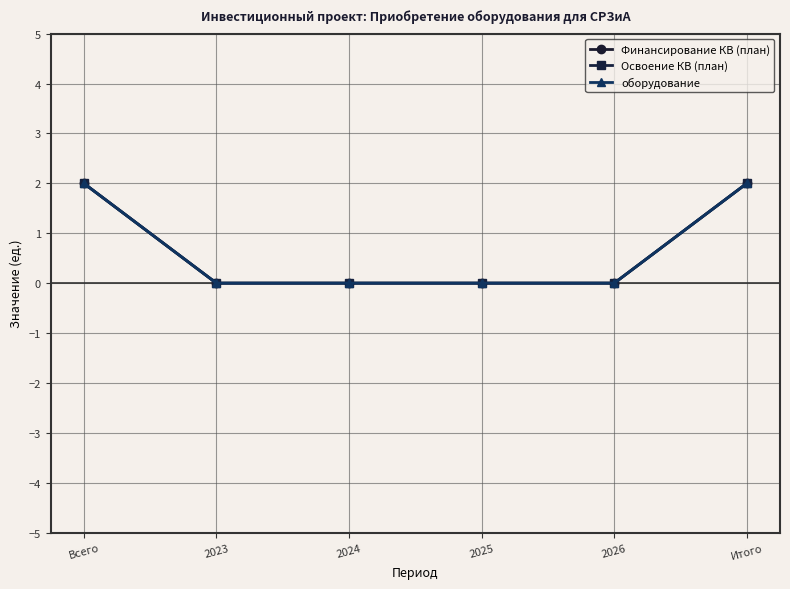

What is the label of the 1st point from the left?

Всего